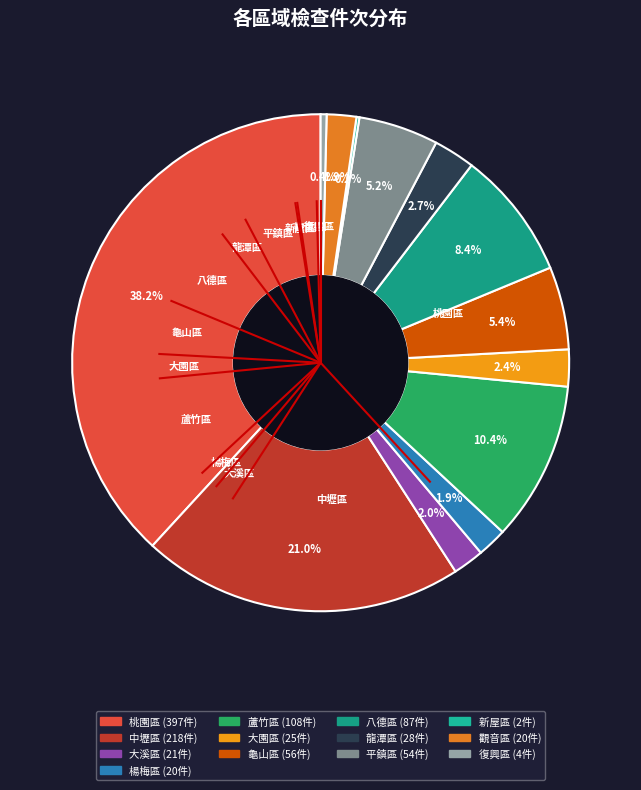

The 復興區 slice represents 0% of the pie. True or false?

True